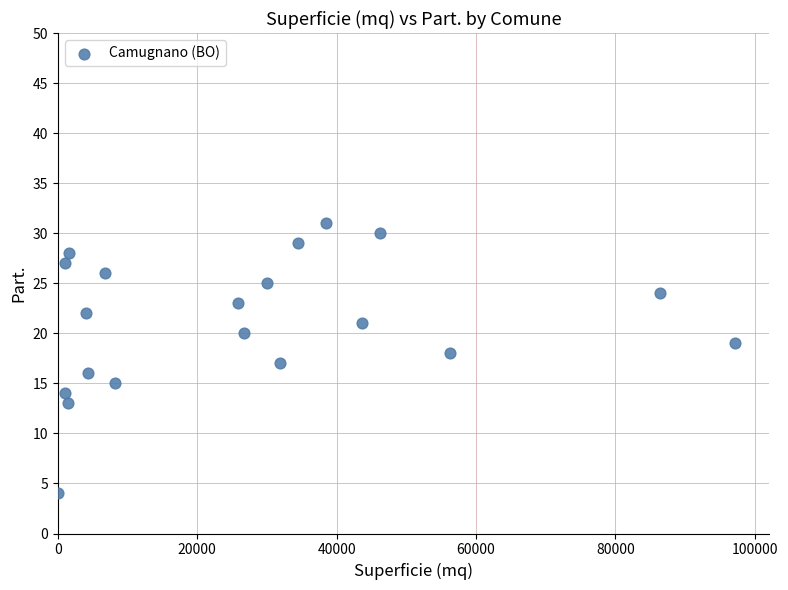

What is the range of X values (max minus min)?

97135